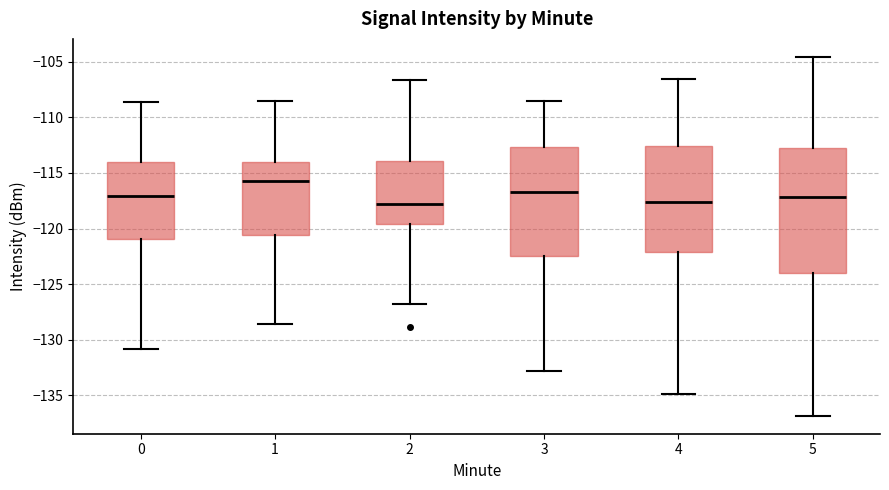

Which box is the tallest, from its lower edge to its upper edge?

5